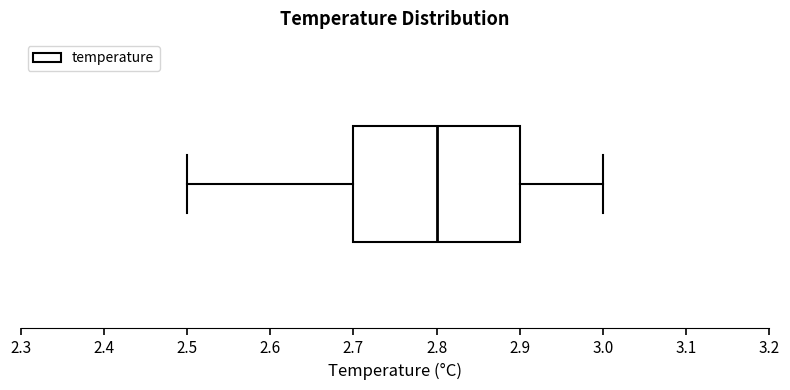

Read this box plot against the x-axis: the position of the median line, the range covered by the box, and the ends of both whiskers. The values are not printed on the chart, so give them approximately, as read against the axis.

median 2.8, box 2.7 to 2.9, whiskers 2.5 to 3.0